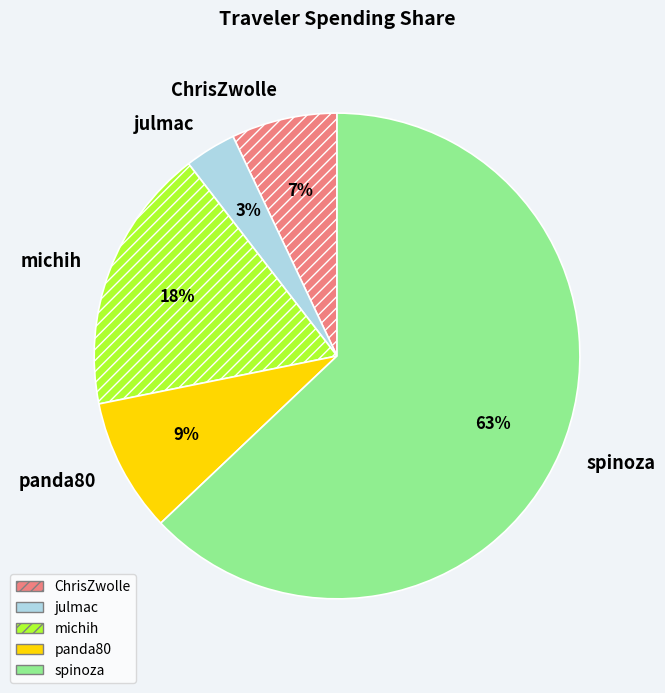

To the nearest percent, what is the average slice percentage?

20%